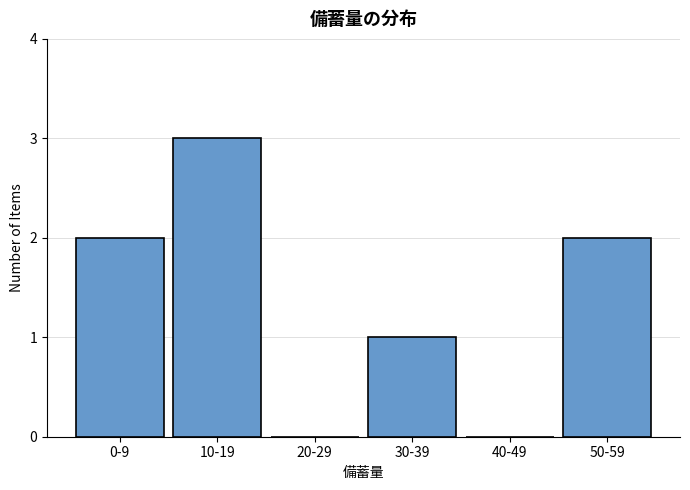

Reading left to right, list all the values displayed in this chart.

0-9=2	10-19=3	20-29=0	30-39=1	40-49=0	50-59=2